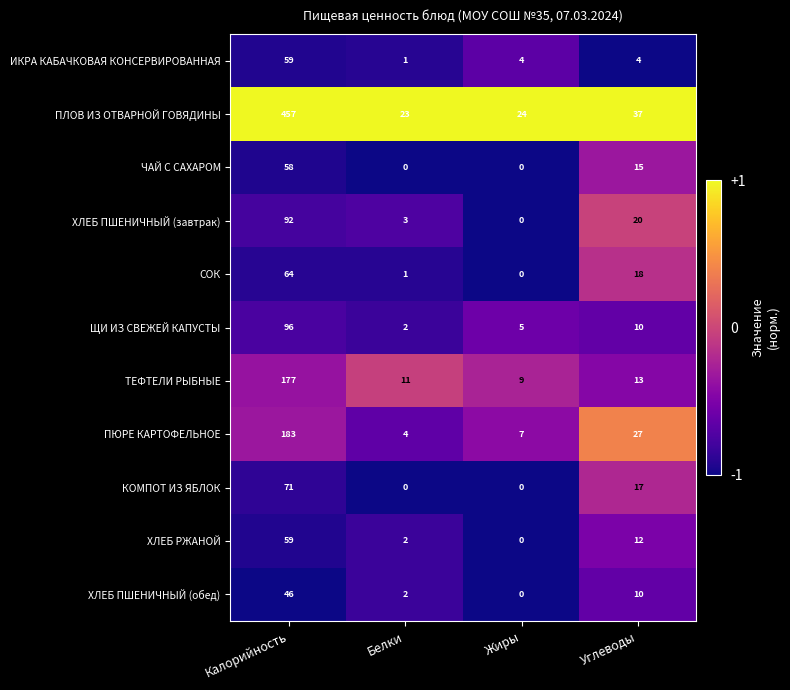

List the labels in order of ХЛЕБ ПШЕНИЧНЫЙ (обед) value, largest first.

Калорийность, Углеводы, Белки, Жиры